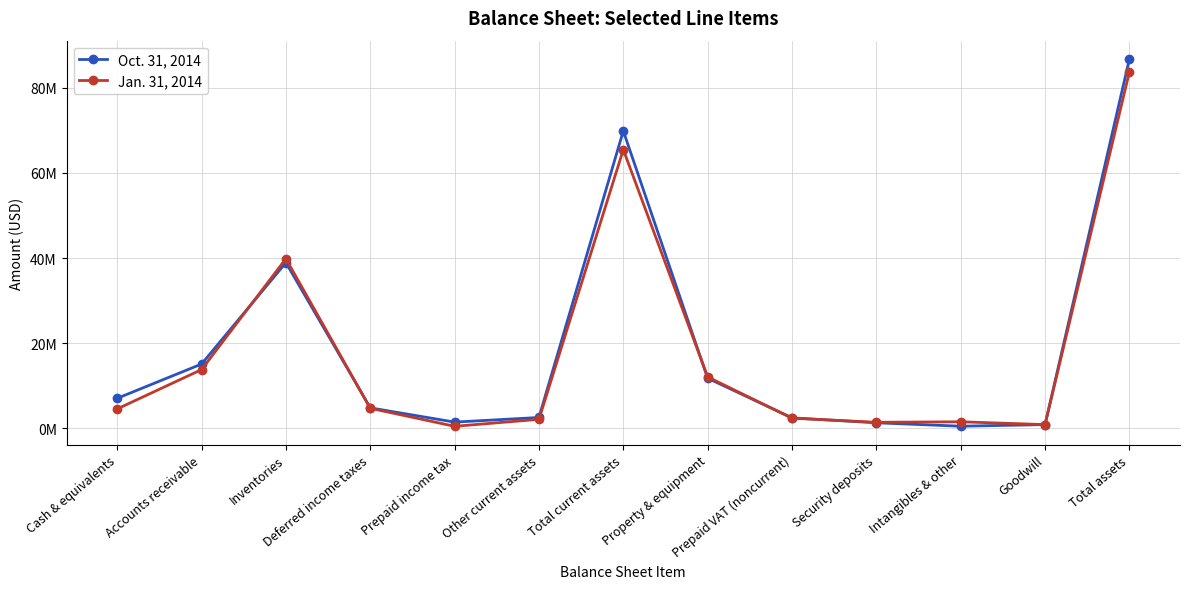

Reading left to right, transcribe all the data shown in this chart.

Oct. 31, 2014: Cash & equivalents=7046912	Accounts receivable=15098336	Inventories=38921463	Deferred income taxes=4807895	Prepaid income tax=1455435	Other current assets=2544245	Total current assets=69874286	Property & equipment=11768421	Prepaid VAT (noncurrent)=2458921	Security deposits=1295883	Intangibles & other=493566	Goodwill=871297	Total assets=86762374
Jan. 31, 2014: Cash & equivalents=4555097	Accounts receivable=13795301	Inventories=39844309	Deferred income taxes=4707278	Prepaid income tax=470843	Other current assets=2108177	Total current assets=65481005	Property & equipment=12069107	Prepaid VAT (noncurrent)=2379395	Security deposits=1415372	Intangibles & other=1533349	Goodwill=871297	Total assets=83749525